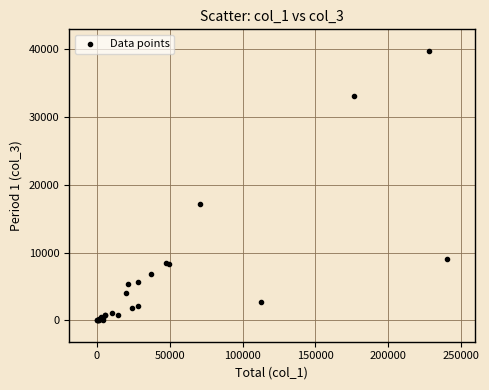

What Y value in the scatter plot is closest to 19898?

17098